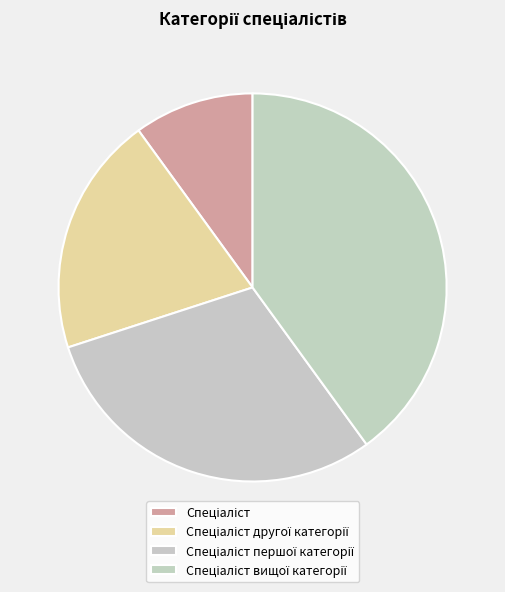

To the nearest percent, what is the difference between the Спеціаліст and Спеціаліст другої категорії slice percentages?

10%